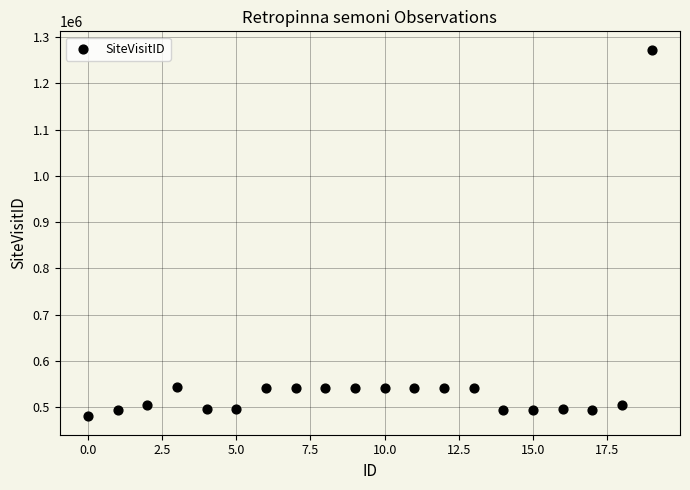

What is the range of Y values (max minus min)?

793480